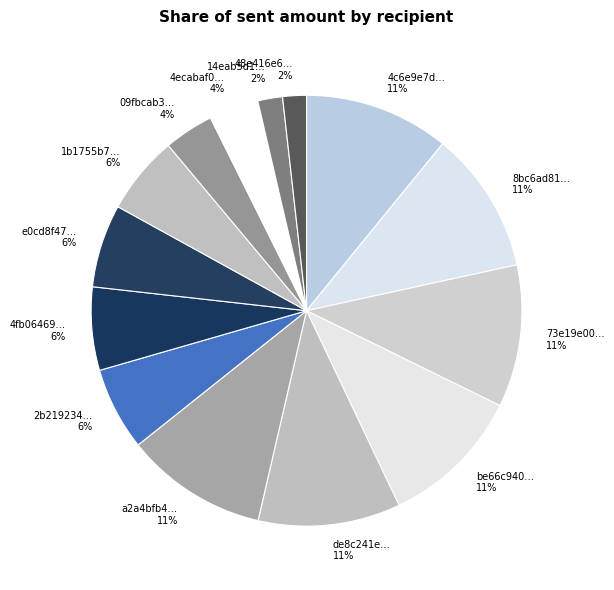

Is there any slice that represents more than half of the pie?

No